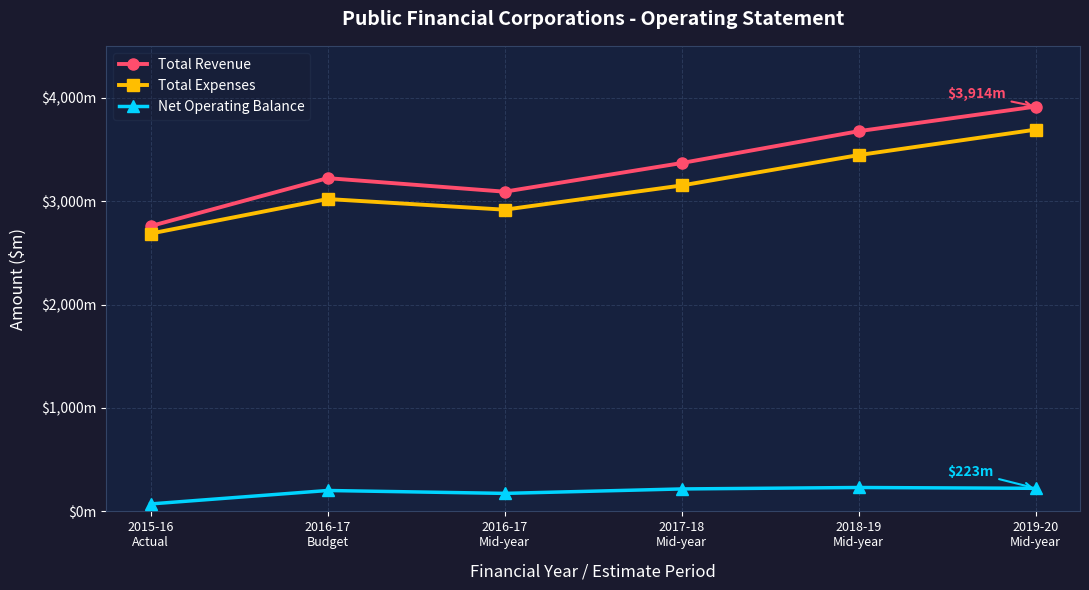

What are all the series names shown in the legend?

Total Revenue, Total Expenses, Net Operating Balance